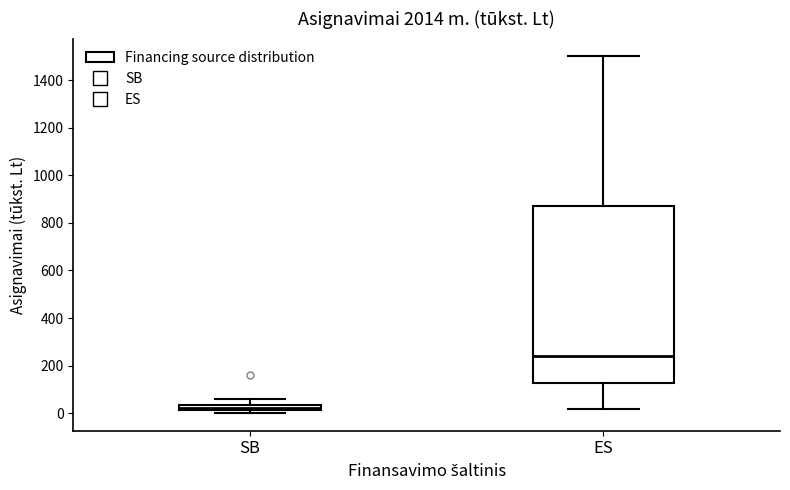

Where does the upper whisker of the box for SB end on the y-axis? The values are not printed on the chart, so give them approximately, as read against the axis.

60